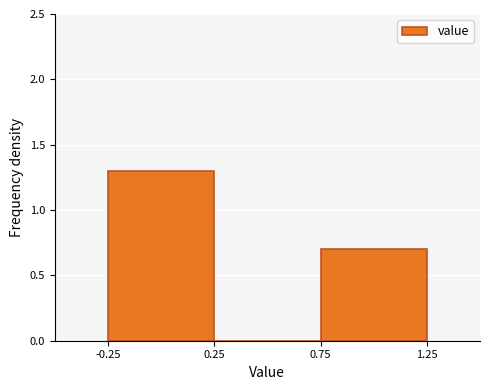

Reading left to right, transcribe this chart: for each bar, give the range it covers on the x-axis and its height. The values are not printed on the chart, so give them approximately, as read against the axis.

-0.25 to 0.25: 1.3
0.25 to 0.75: 0
0.75 to 1.25: 0.7